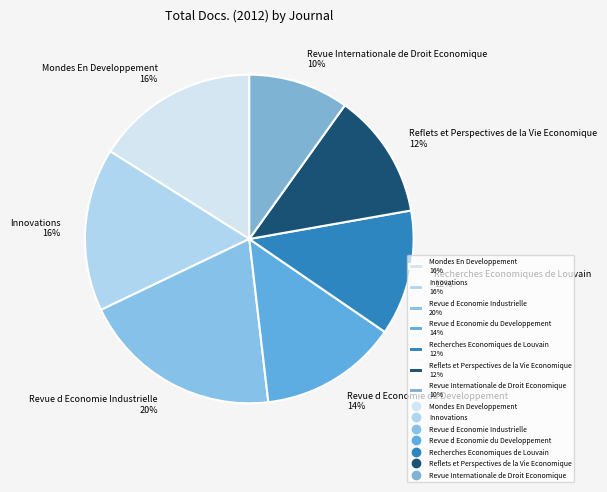

Which category has the smallest portion of the pie?

Revue Internationale de Droit Economique